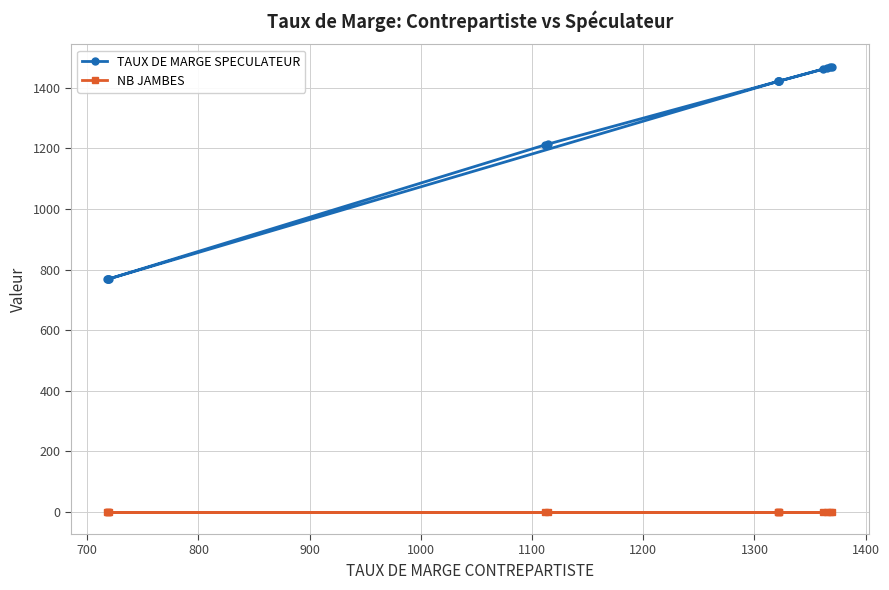

True or false: TAUX DE MARGE SPECULATEUR and NB JAMBES cross at least once.

False